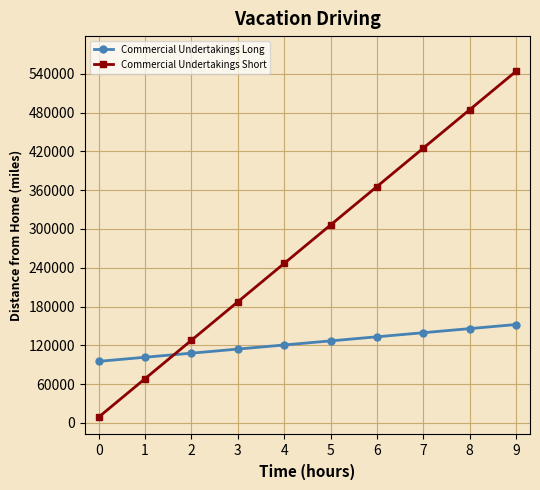

What is the approximate value of Commercial Undertakings Long at 3?

114162.0